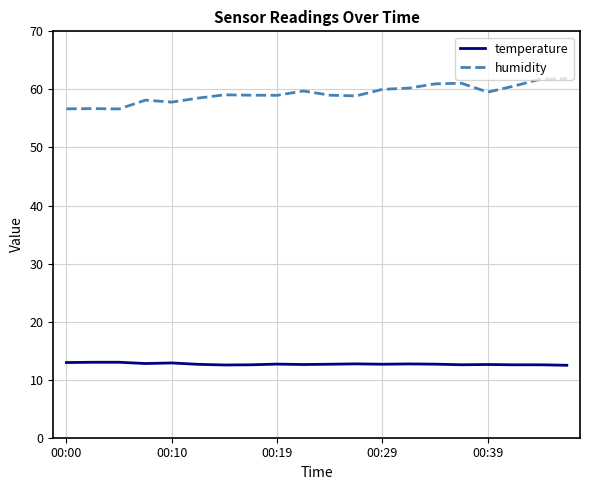

Rank the series by their average value, from highest to lowest.

humidity, temperature